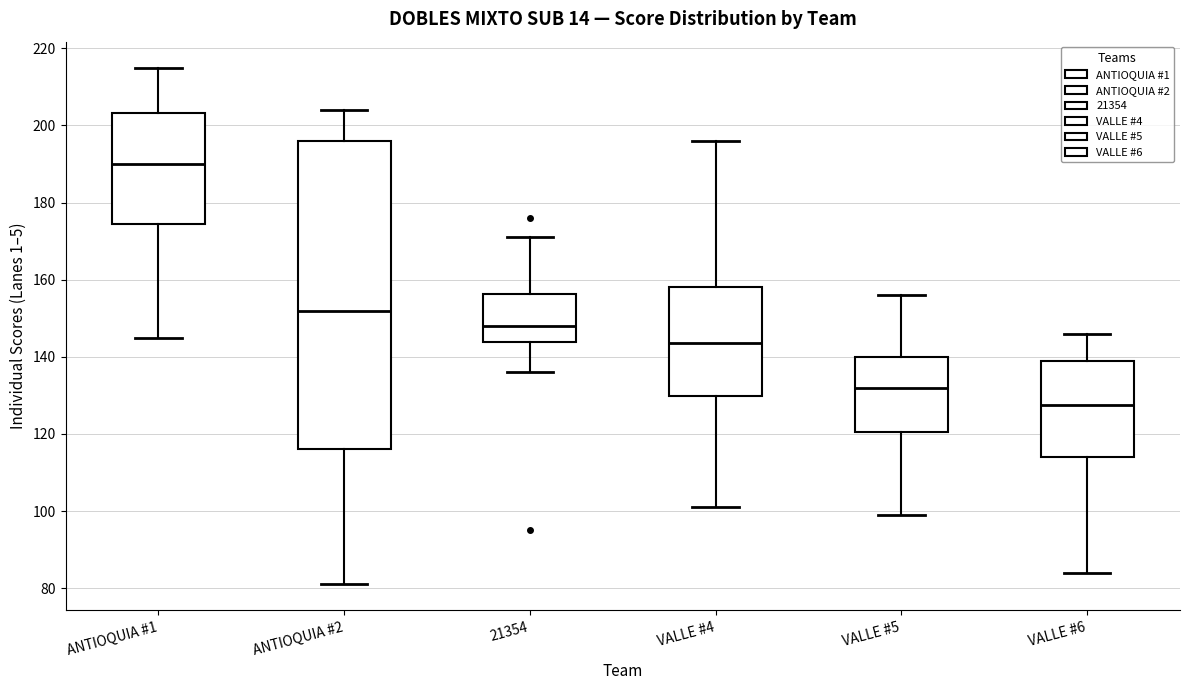

Which box has the highest median line?

ANTIOQUIA #1